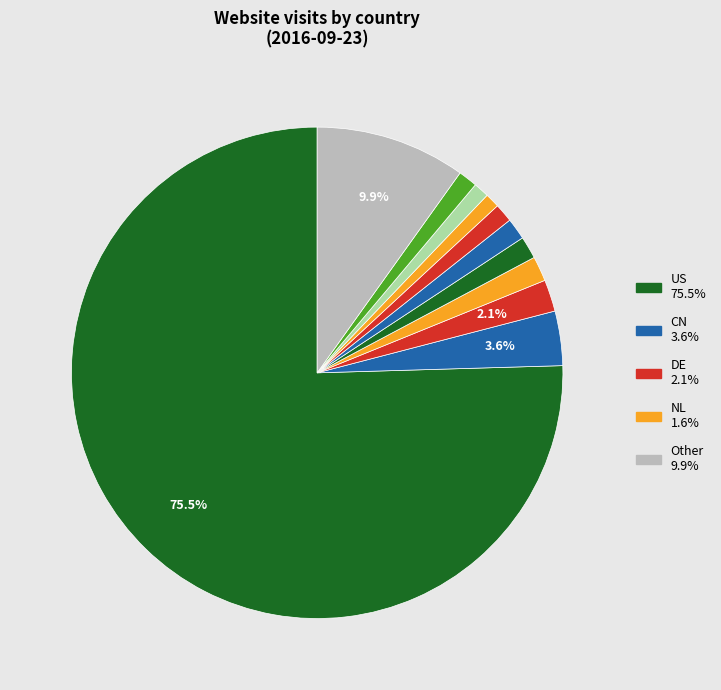

What is the smallest slice in the pie chart?

CA